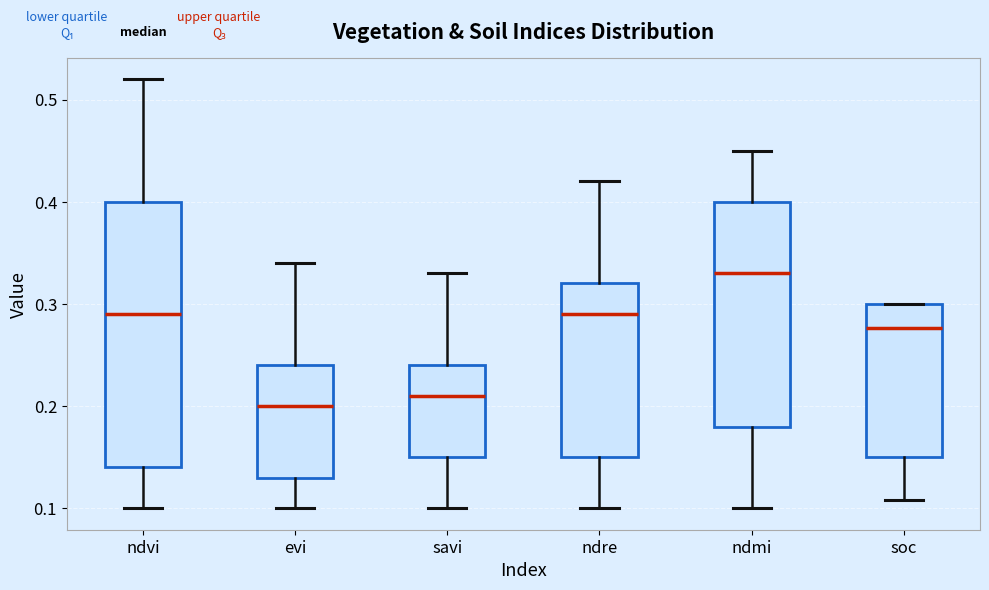

Which box's median line is the highest?

ndmi